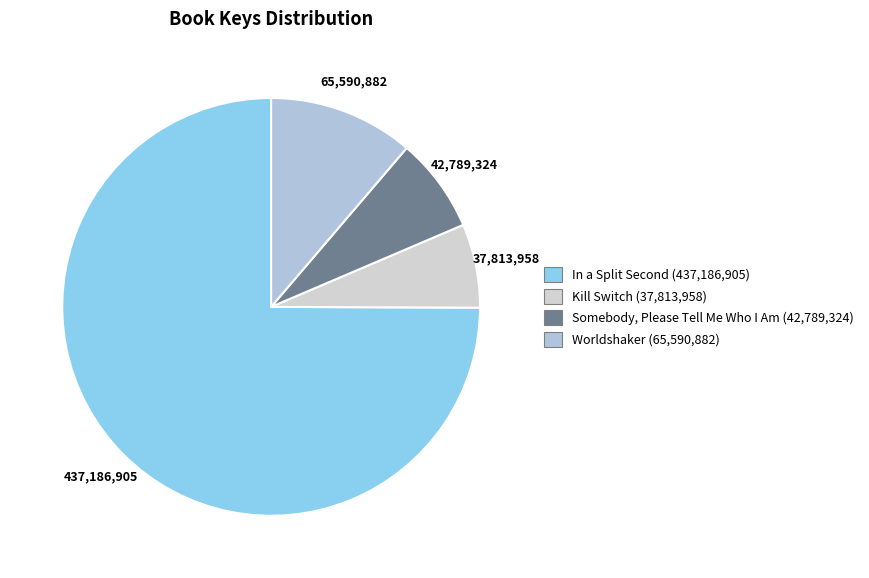

What percentage is the Kill Switch slice, to the nearest percent?

6%